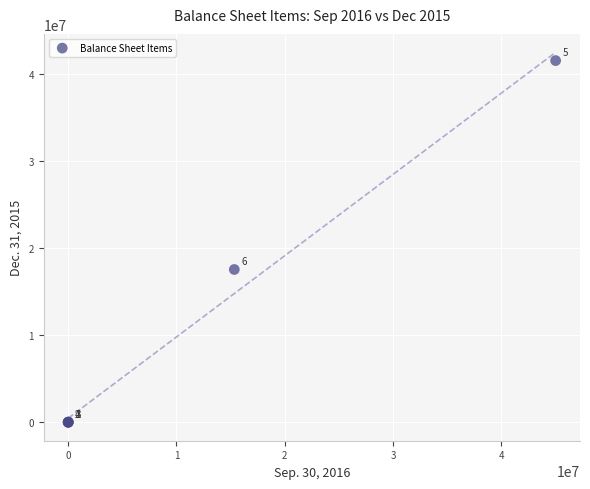

What Y value in the scatter plot is closest to 20746163?

17524596